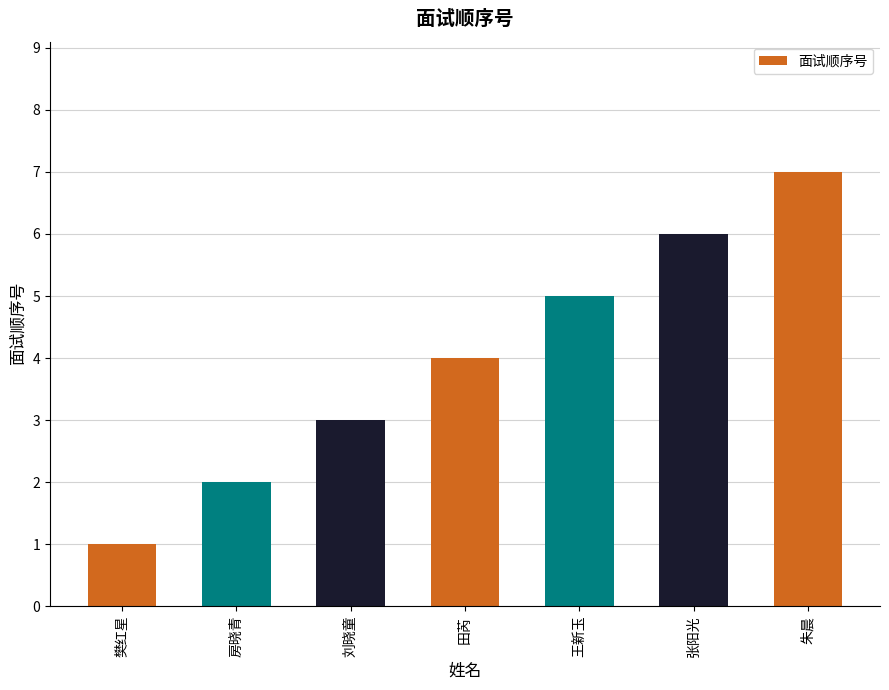

List the labels in order of value, largest first.

朱晨, 张阳光, 王新玉, 田芮, 刘晓童, 房晓青, 樊红星